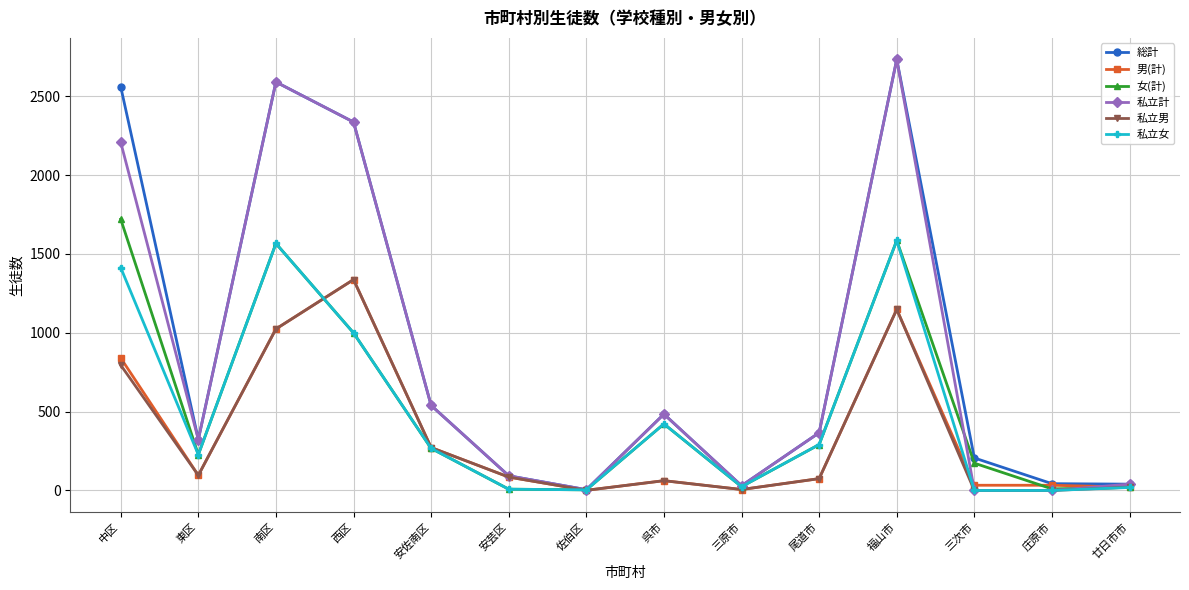

Where is the first local minimum for 女(計)?

東区